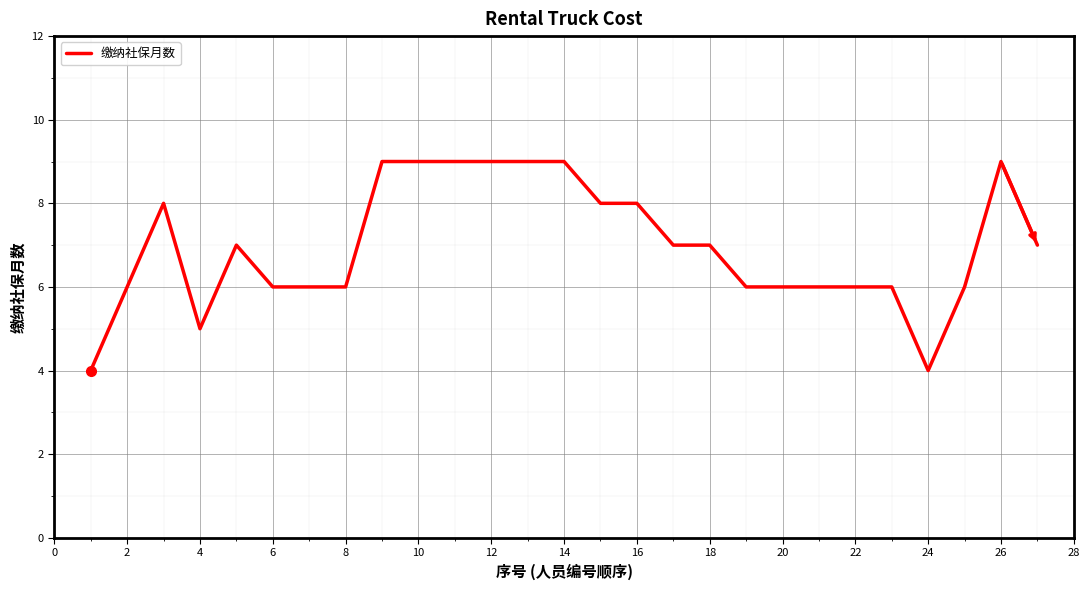

What is the difference between the maximum and minimum values?

5